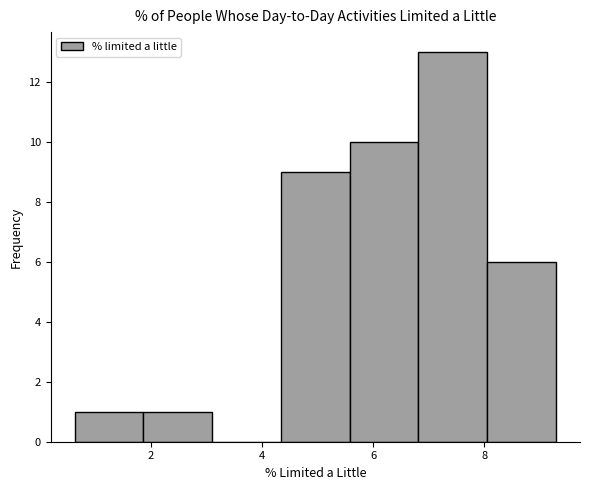

Which range on the x-axis has the tallest bar?

6.8 to 8.0